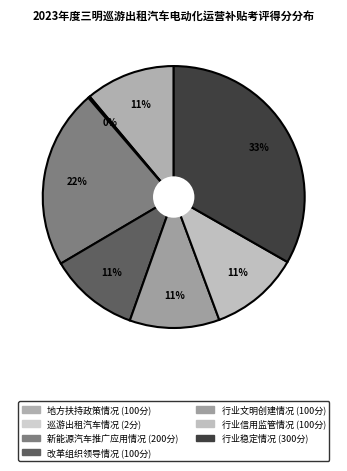

Which category has the biggest portion of the pie?

行业稳定情况